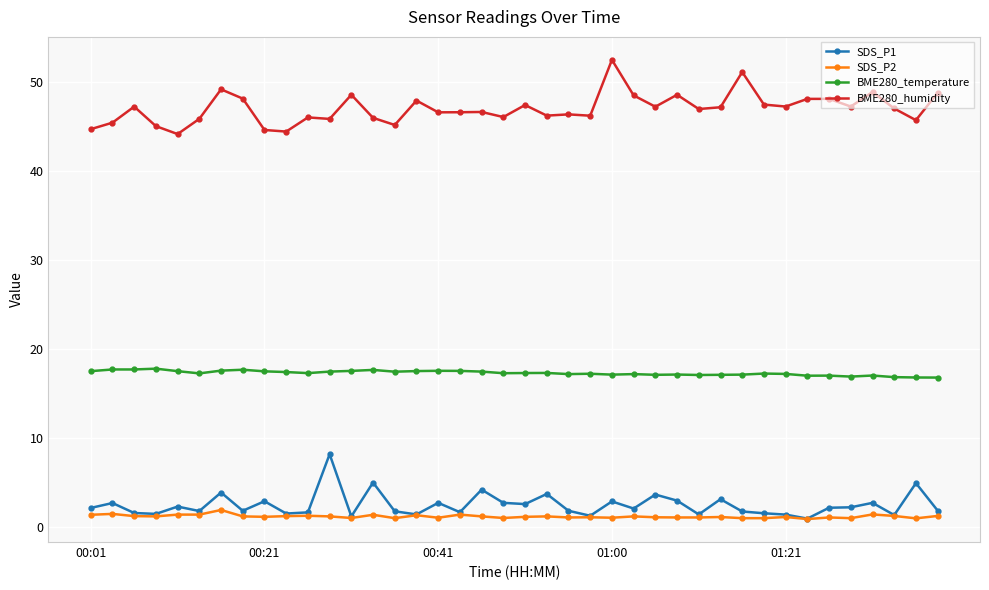

How many lines are shown in the chart?

4